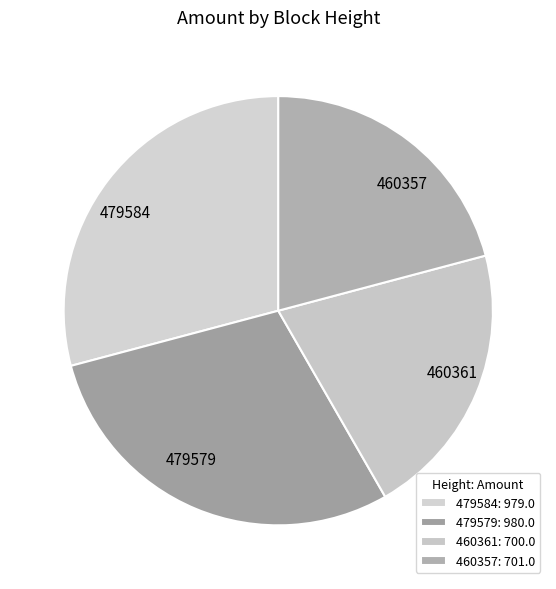

Approximately how many times larger is the value at 479579 compared to 479584?

1.0